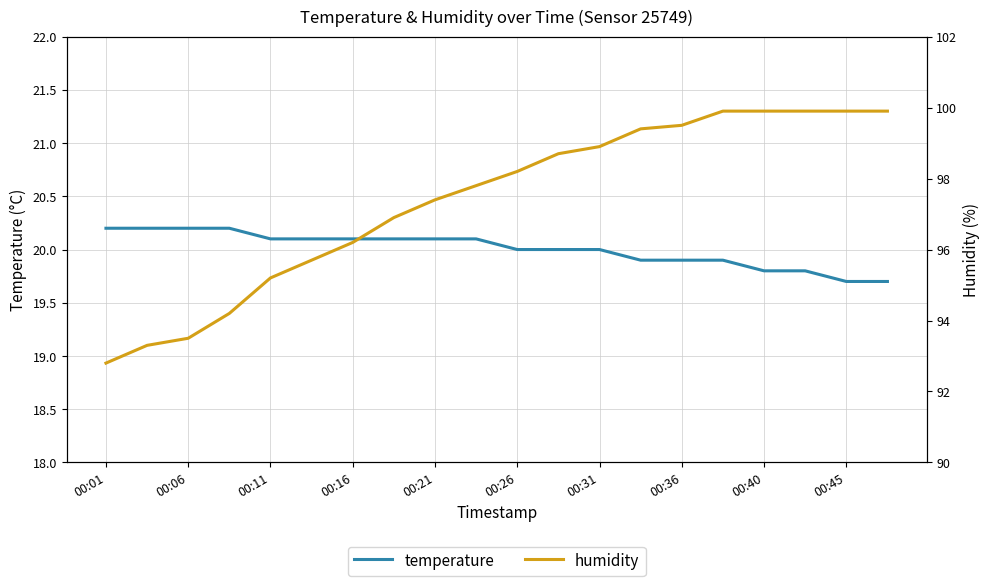

Rank the series by their average value, from highest to lowest.

humidity, temperature